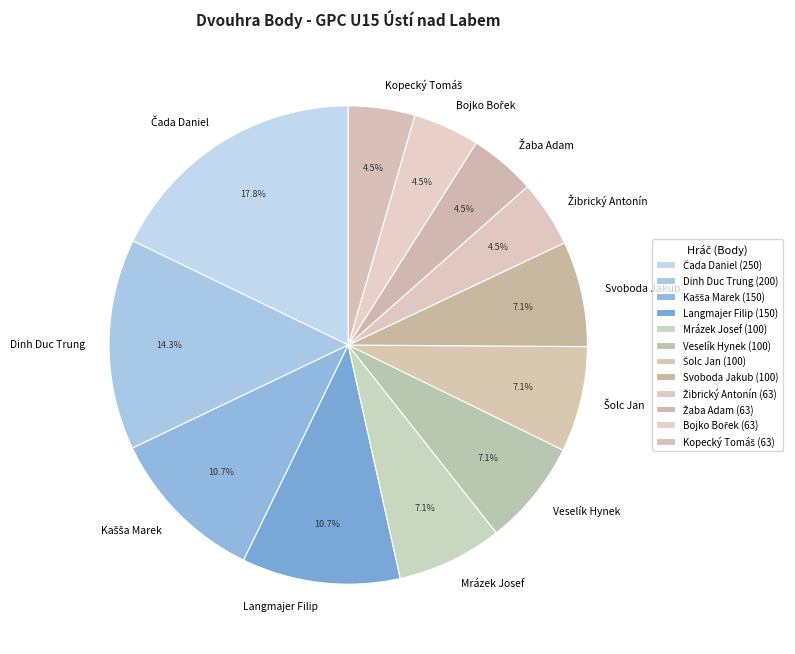

How much of the chart is everything except Dinh Duc Trung?

85.7%